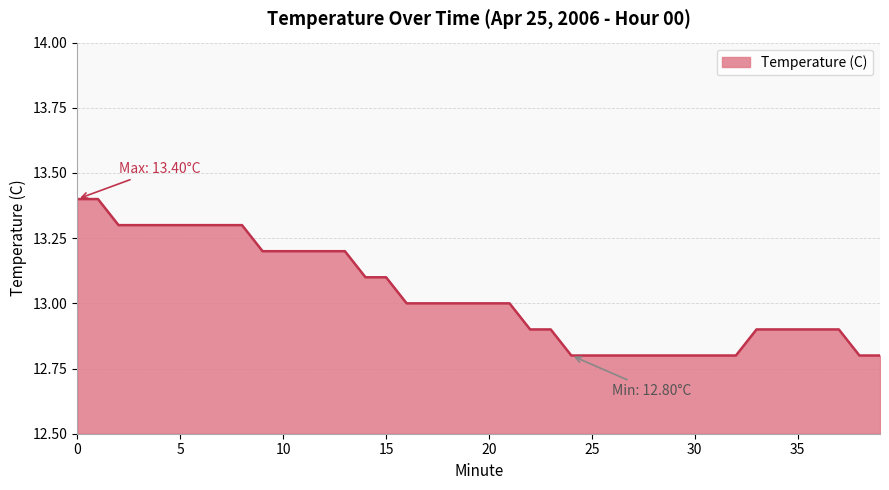

What is the minimum value shown in the chart?

12.8